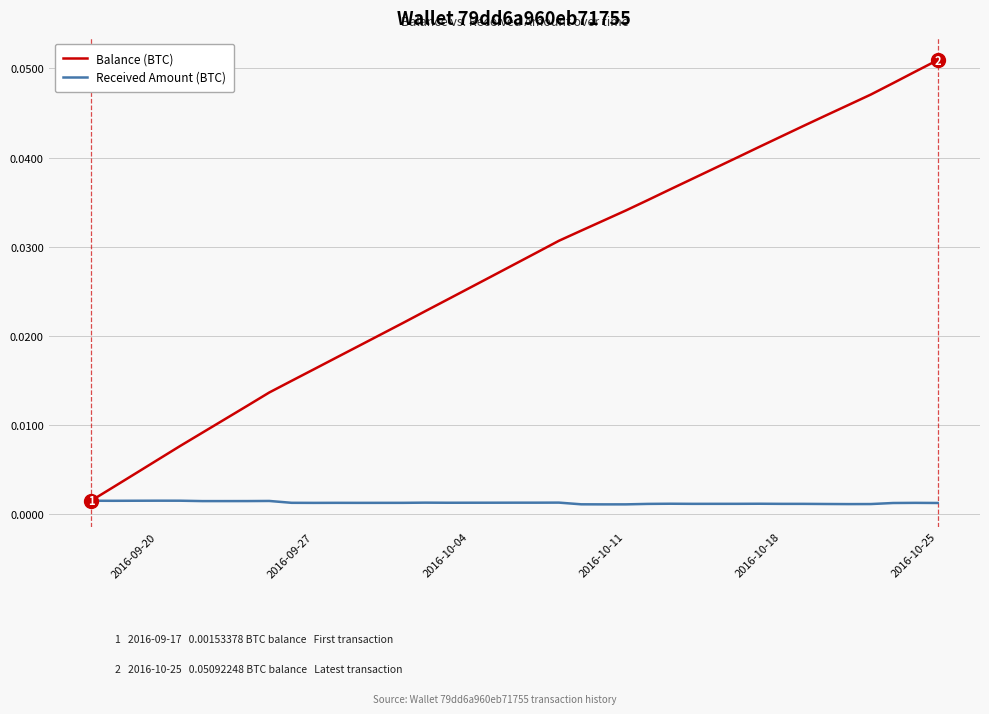

List the series in order of their overall mean, lowest first.

Received Amount (BTC), Balance (BTC)